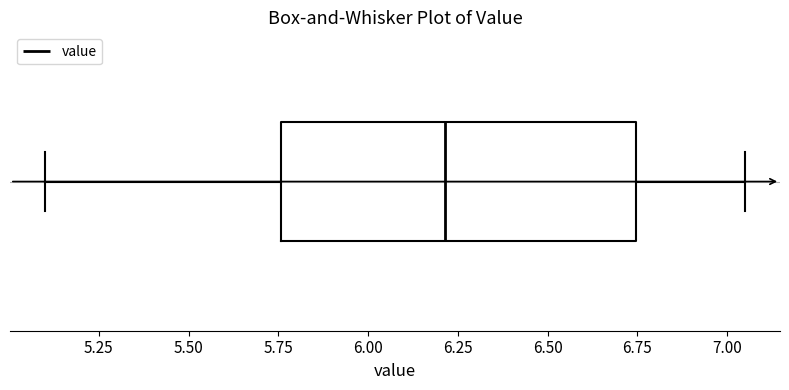

Read this box plot against the x-axis: the position of the median line, the range covered by the box, and the ends of both whiskers. The values are not printed on the chart, so give them approximately, as read against the axis.

median 6.20, box 5.75 to 6.75, whiskers 5.10 to 7.05